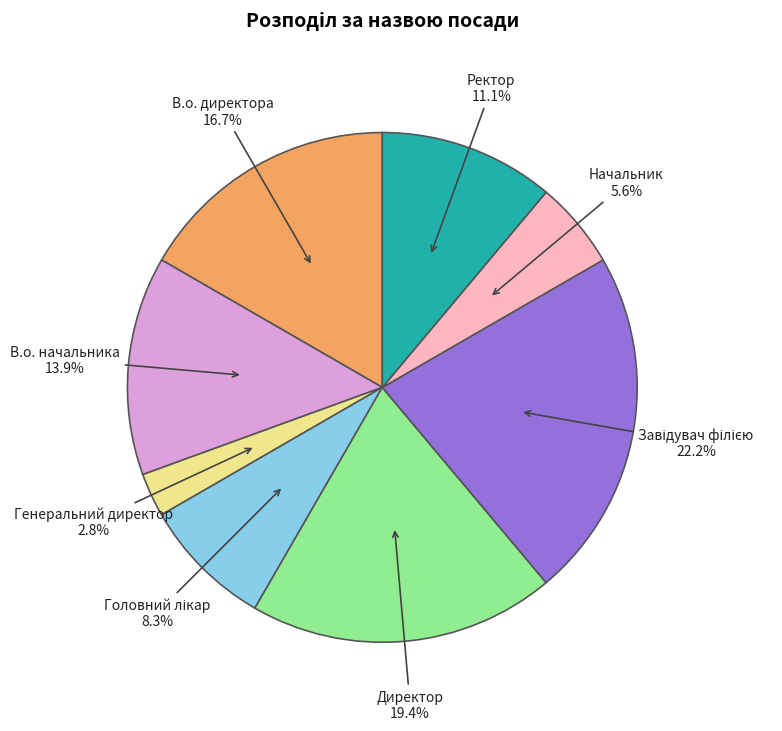

Which category has the smallest portion of the pie?

Генеральний директор